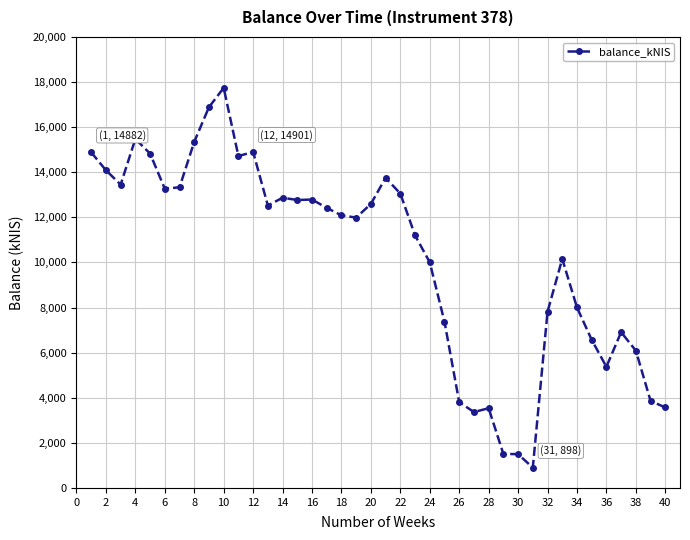

Does the chart have visible grid lines?

Yes